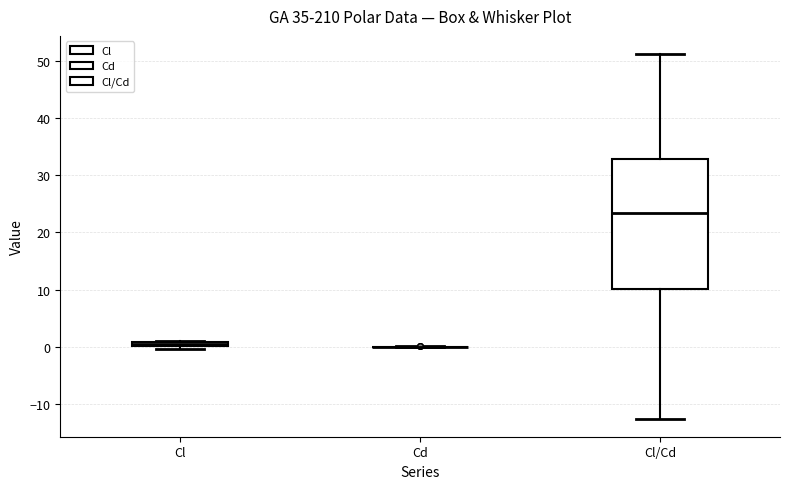

Which box is the tallest, from its lower edge to its upper edge?

Cl/Cd